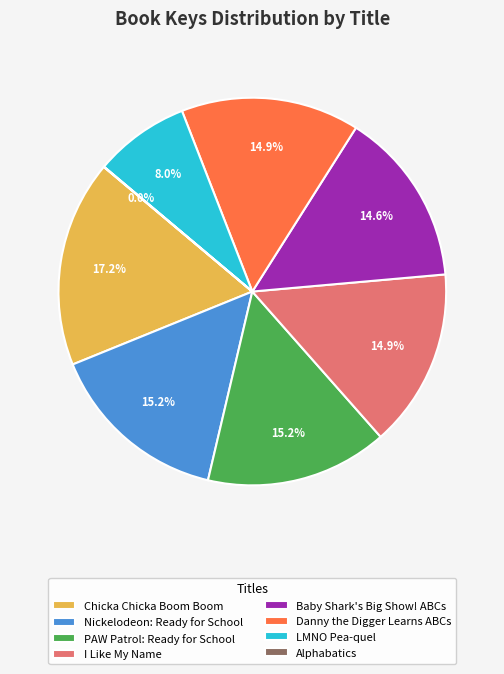

What percentage is the PAW Patrol: Ready for School slice, to the nearest percent?

15%